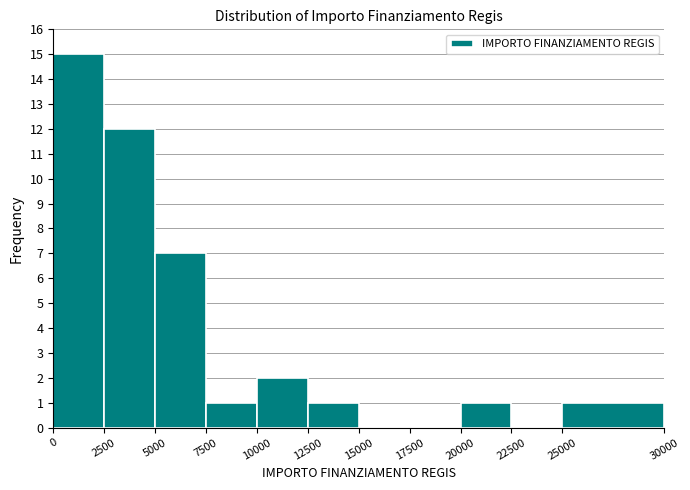

Reading left to right, transcribe this chart: for each bar, give the range it covers on the x-axis and its height. The values are not printed on the chart, so give them approximately, as read against the axis.

0 to 2500: 15
2500 to 5000: 12
5000 to 7500: 7
7500 to 10000: 1
10000 to 12500: 2
12500 to 15000: 1
15000 to 17500: 0
17500 to 20000: 0
20000 to 22500: 1
22500 to 25000: 0
25000 to 30000: 1